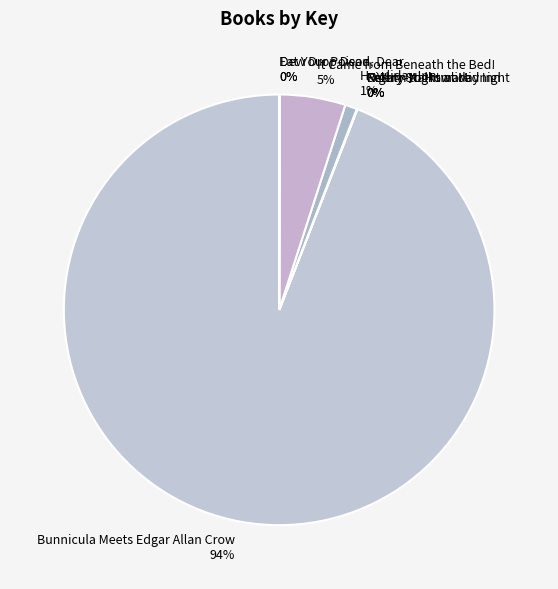

True or false: Bunnicula Meets Edgar Allan Crow accounts for 99% of the total.

False